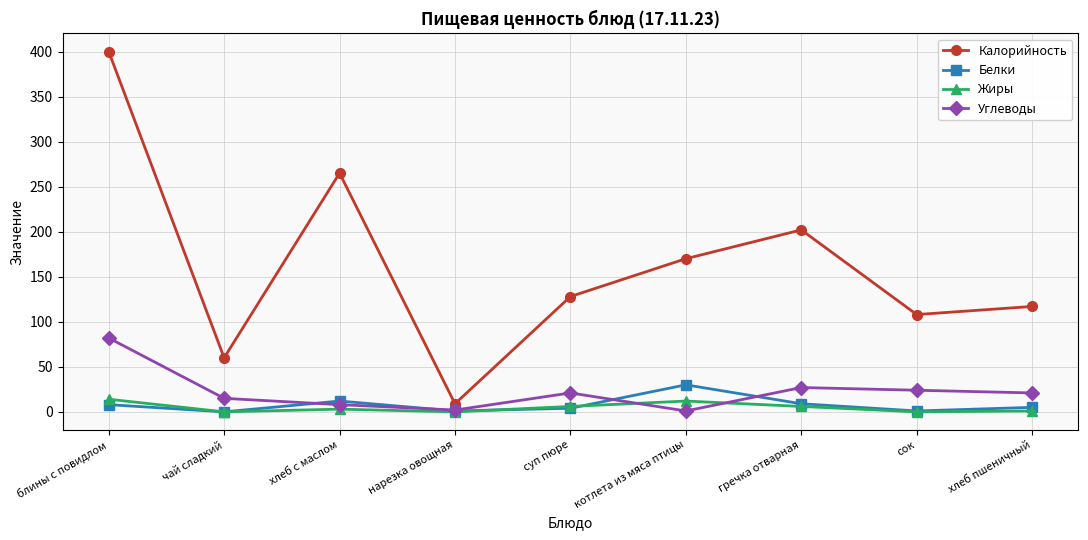

The Углеводы series shows 21 at хлеб пшеничный. True or false?

True